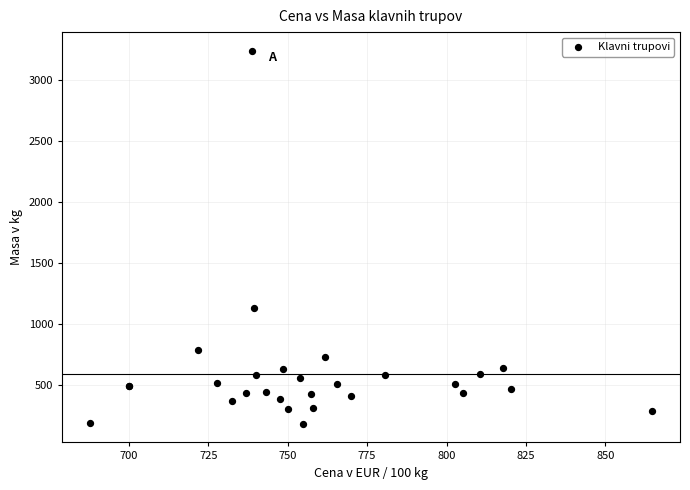

What Y value in the scatter plot is closest to 1708?

1128